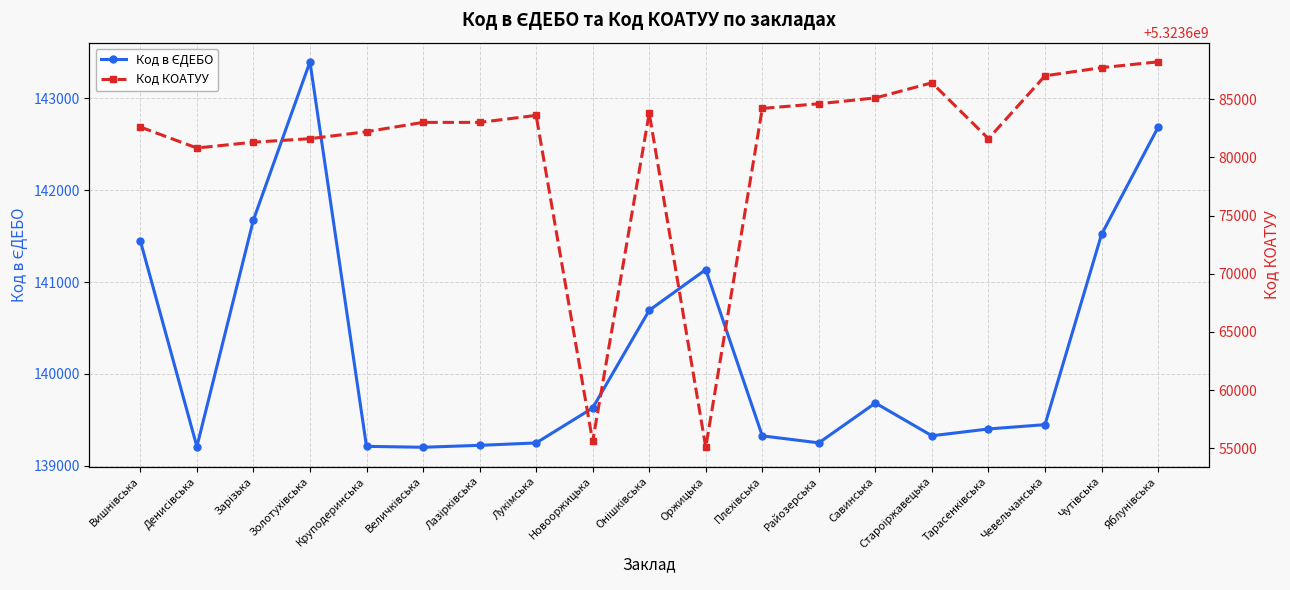

True or false: Код в ЄДЕБО and Код КОАТУУ intersect in this chart.

False